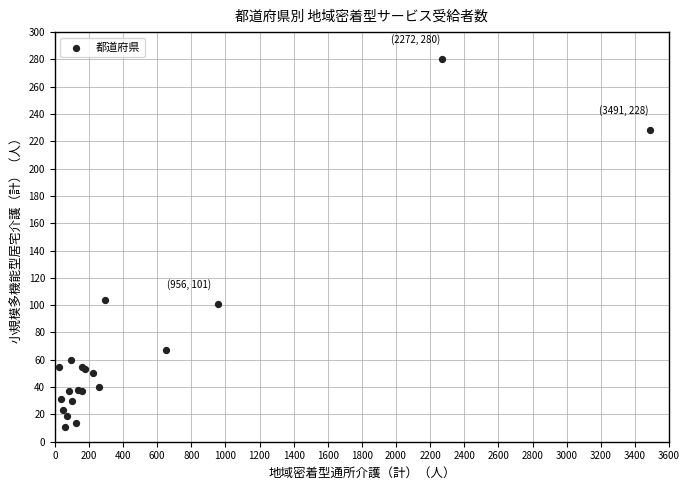

What Y value in the scatter plot is closest to 145?

104